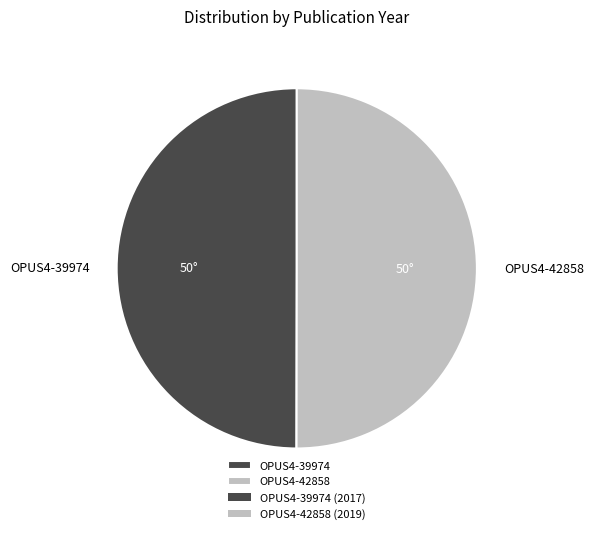

Combined, do OPUS4-39974 and OPUS4-42858 account for over 50%?

Yes